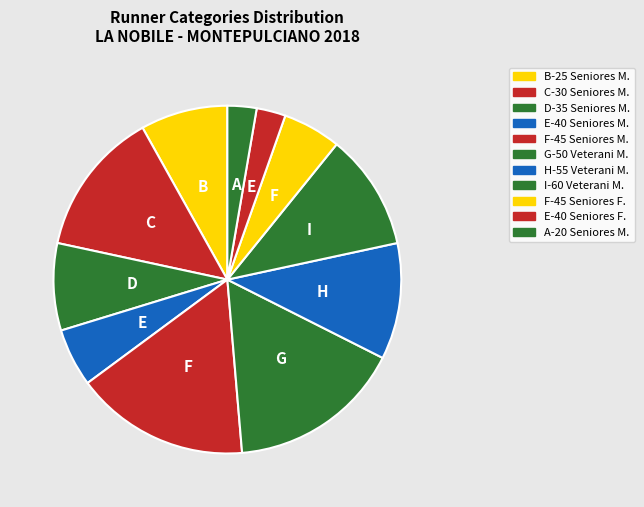

Which category has the smallest portion of the pie?

E-40 SENIORES FEMM.